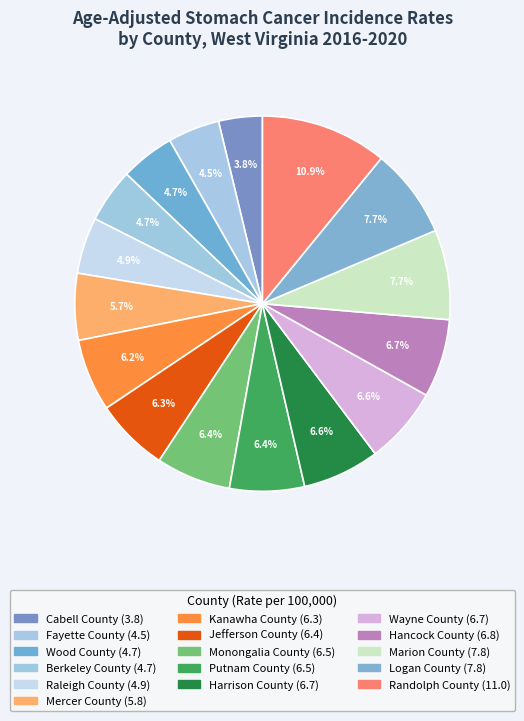

Rank the categories by value from lowest to highest.

Cabell County, Fayette County, Wood County, Berkeley County, Raleigh County, Mercer County, Kanawha County, Jefferson County, Monongalia County, Putnam County, Harrison County, Wayne County, Hancock County, Marion County, Logan County, Randolph County